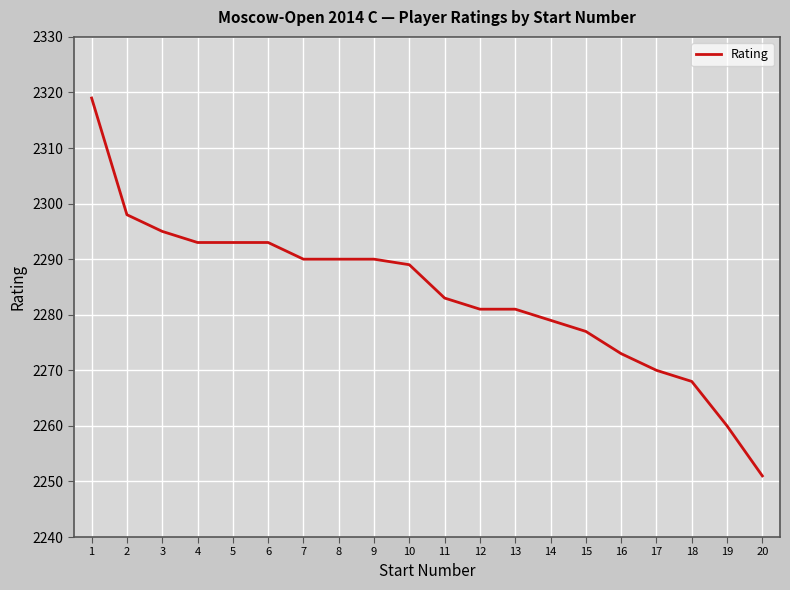

How many values are below 2289?

10